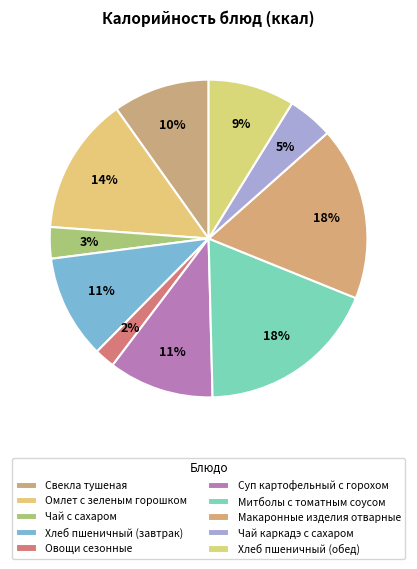

How many segments does this pie chart have?

10